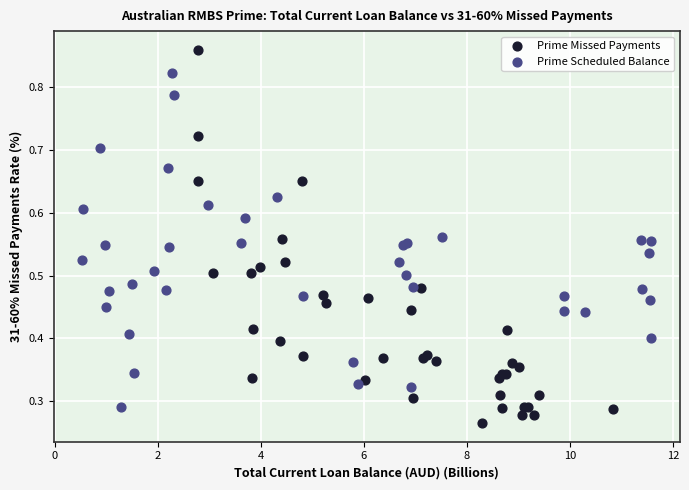

Which series reaches the maximum Y coordinate?

Prime Missed Payments